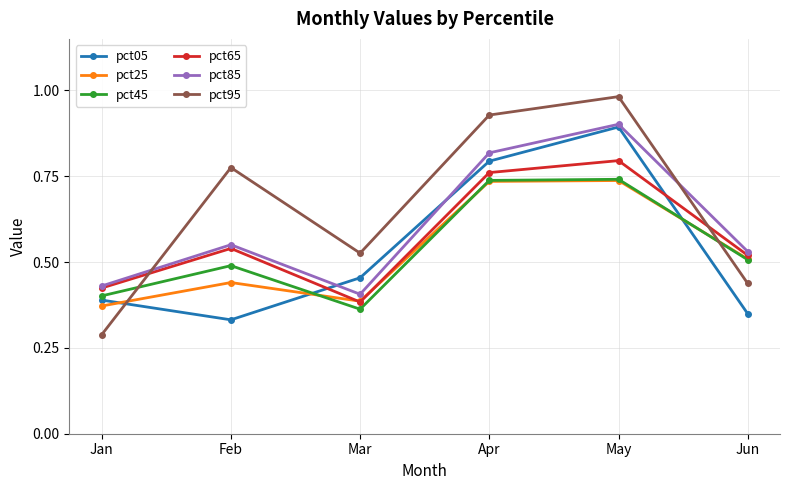

In pct95, how many points are higher than both neighbors (excluding endpoints)?

2